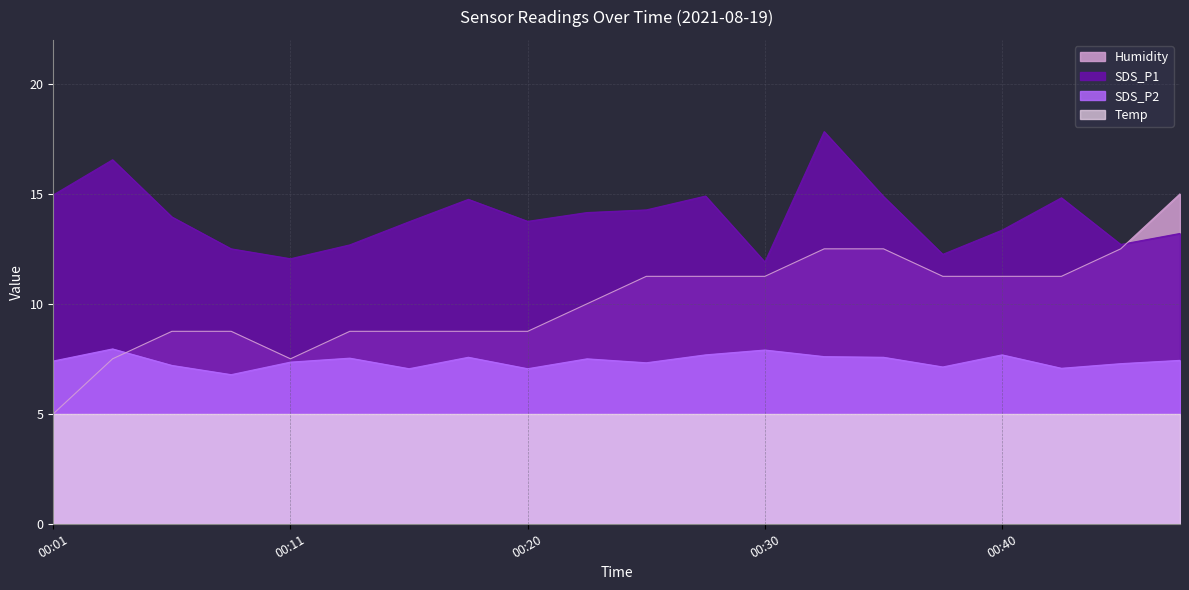

What is the average value of the Humidity series?

10.1